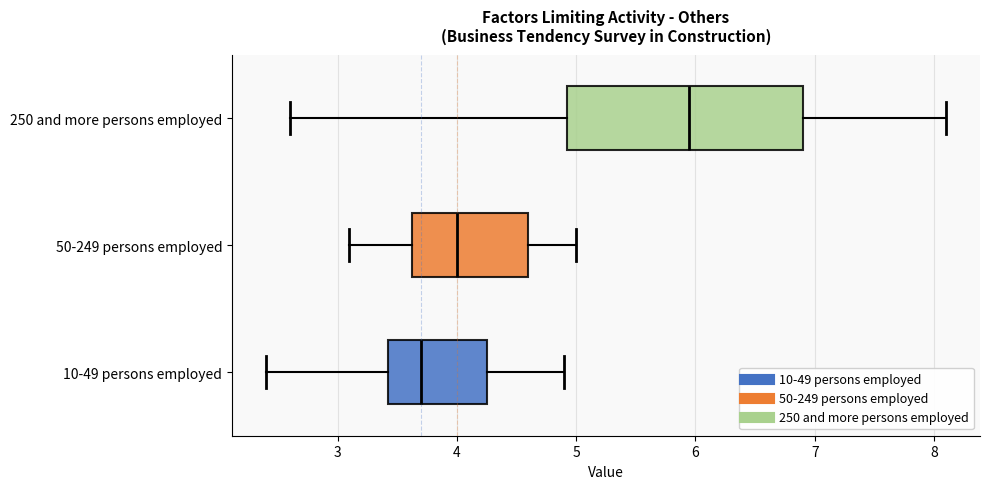

Reading bottom to top, transcribe this box plot: for each box, give where its median line is, the range the box spans, and where its two whiskers end, as read against the x-axis. The values are not printed on the chart, so give them approximately, as read against the axis.

10-49 persons employed: median 3.7, box 3.4 to 4.3, whiskers 2.4 to 4.9
50-249 persons employed: median 4.0, box 3.6 to 4.6, whiskers 3.1 to 5.0
250 and more persons employed: median 6.0, box 4.9 to 6.9, whiskers 2.6 to 8.1